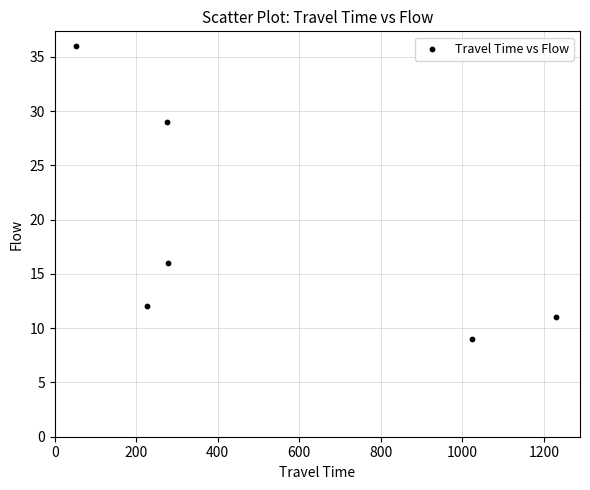

What is the range of Y values (max minus min)?

27